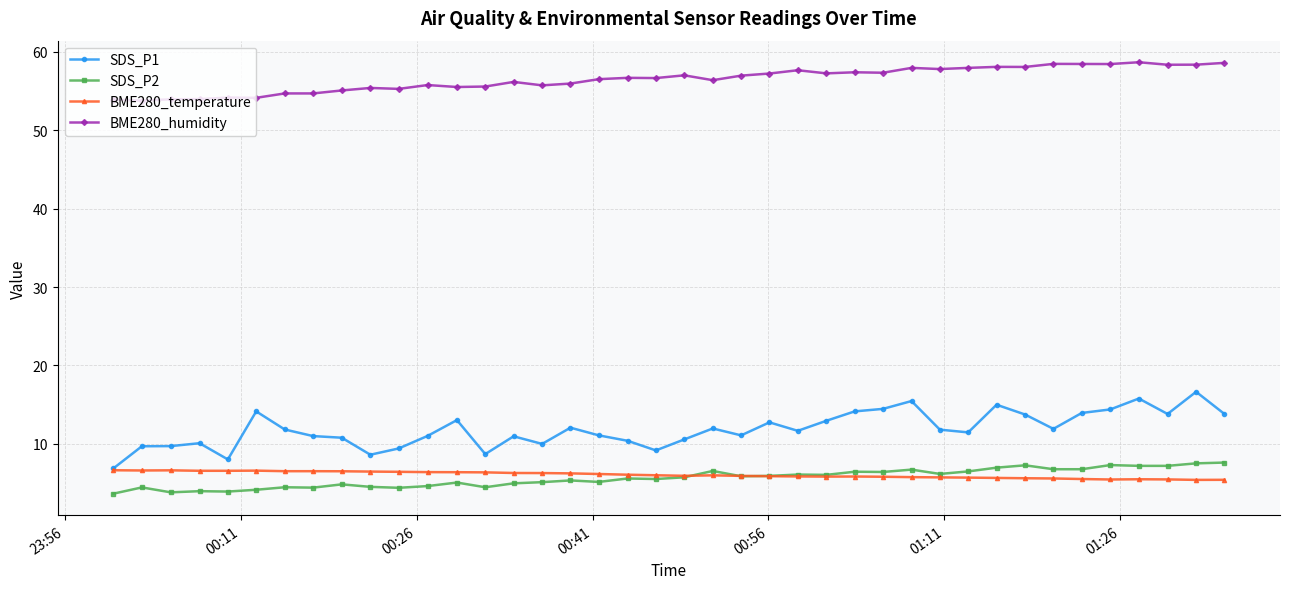

Which series has the widest spread of values?

SDS_P1